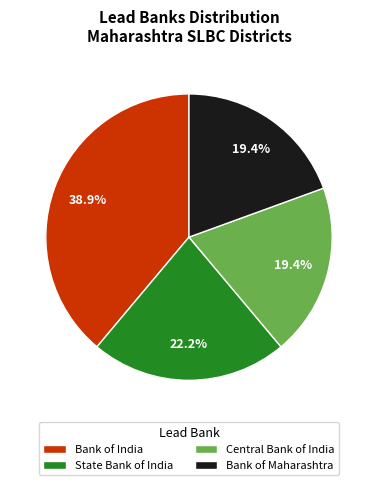

Which slice is the largest?

Bank of India